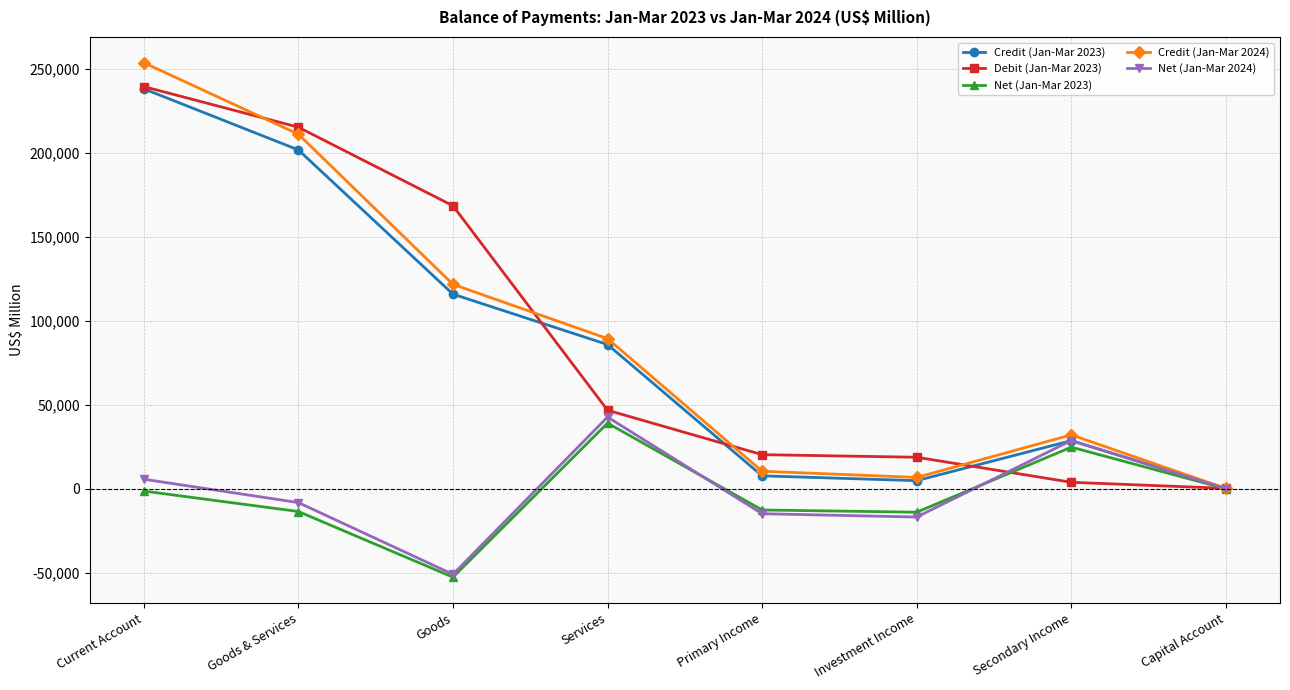

What is the spread (max minus min) of values at Current Account?

254894